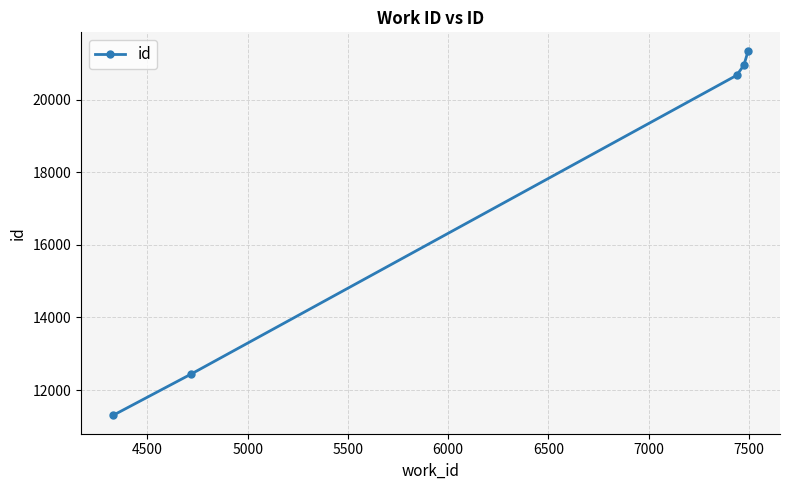

What is the value of the 5th point from the left?

21349